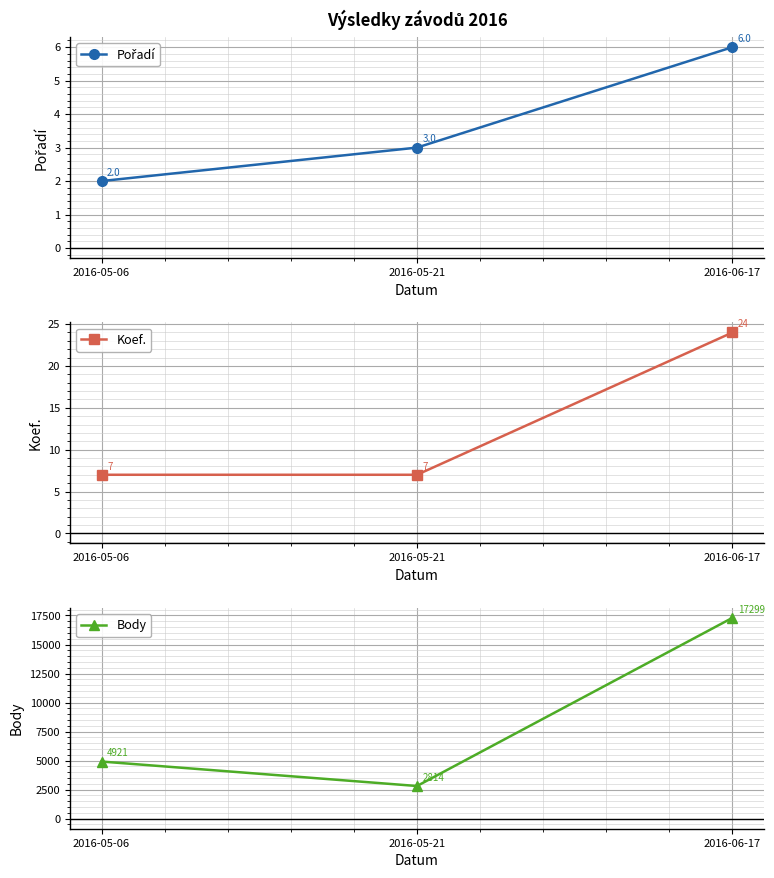

The value of Koef. at 2016-05-06 is 7. True or false?

True